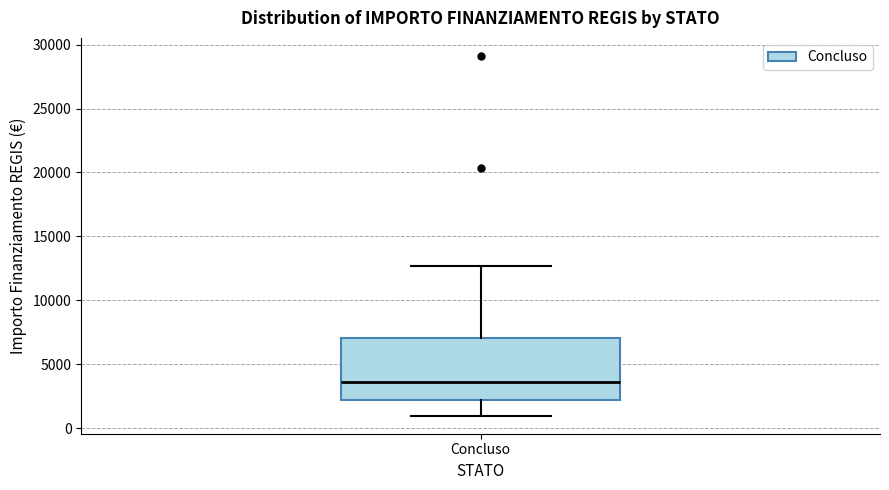

Transcribe this box plot: give where the median line is, the range the box spans, and where the two whiskers end, as read against the y-axis. The values are not printed on the chart, so give them approximately, as read against the axis.

median 3500, box 2000 to 7000, whiskers 1000 to 12500